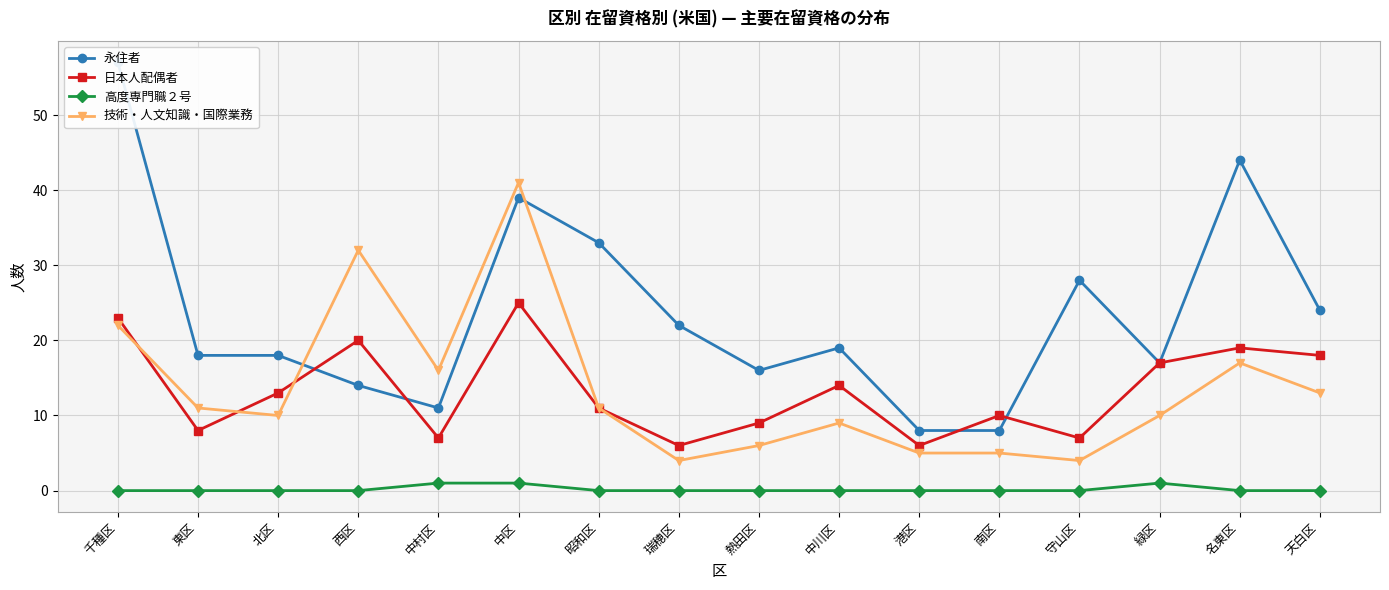

The 日本人配偶者 series shows 4 at 南区. True or false?

False